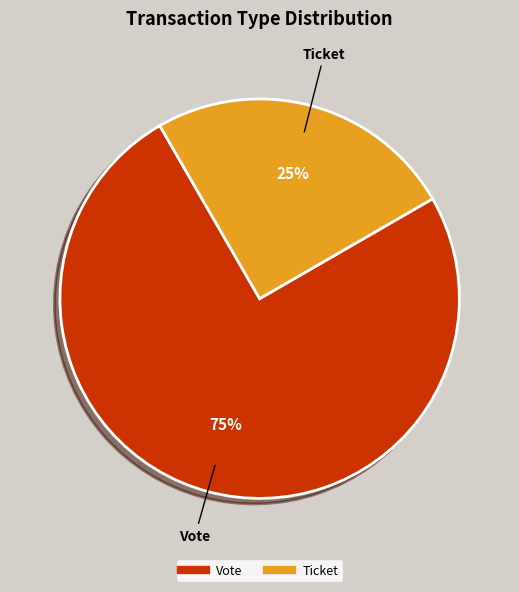

Do Vote and Ticket together represent more than half of the pie?

Yes